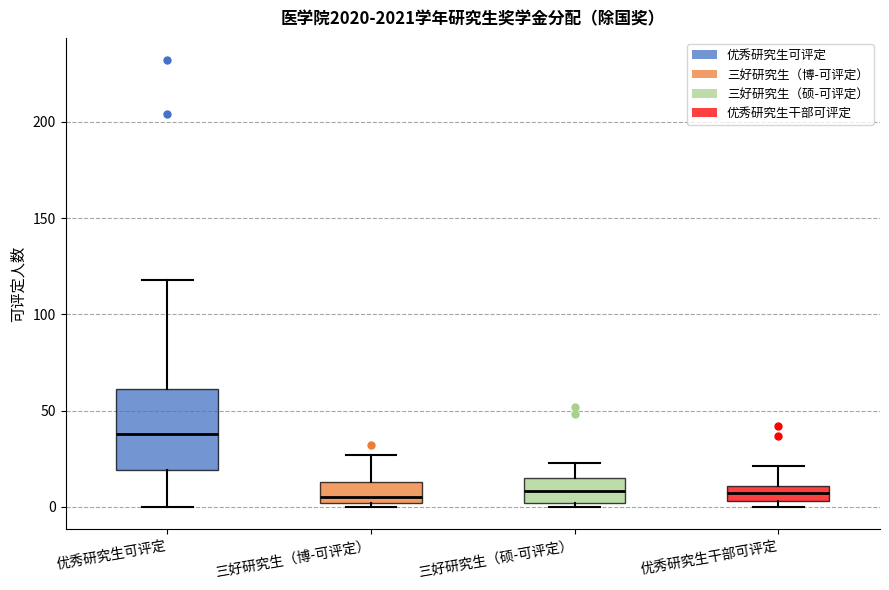

Reading left to right, read every box against the y-axis: the position of its median line, the range the box covers, and the ends of its whiskers. The values are not printed on the chart, so give them approximately, as read against the axis.

优秀研究生可评定: median 40, box 20 to 60, whiskers 0 to 120
三好研究生（博-可评定）: median 5, box 0 to 15, whiskers 0 (just below the box's lower edge) to 25
三好研究生（硕-可评定）: median 10, box 0 to 15, whiskers 0 (just below the box's lower edge) to 25
优秀研究生干部可评定: median 5 (inside the box), box 5 to 10, whiskers 0 to 20